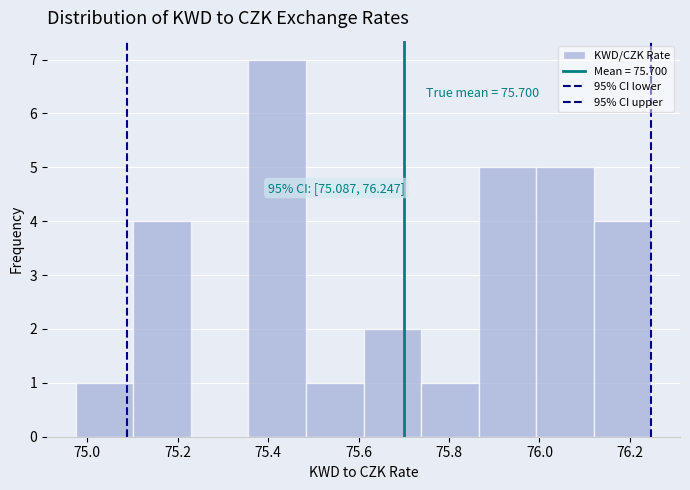

Over which range of the x-axis is the bar tallest?

75.36 to 75.48